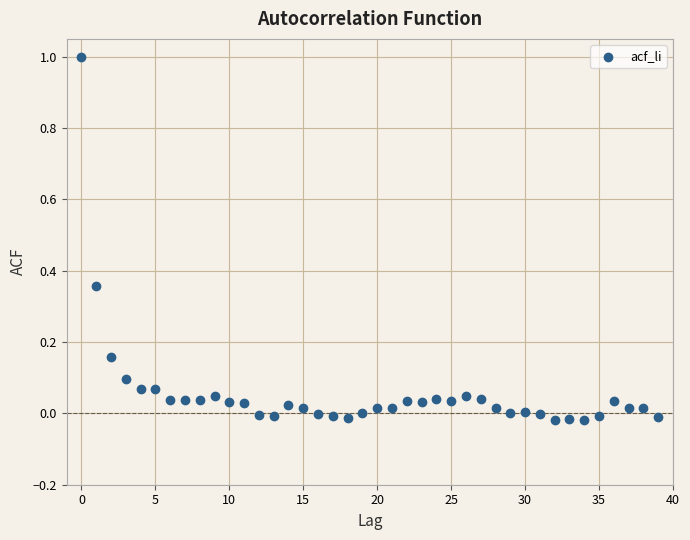

What is the range of Y values (max minus min)?

1.0